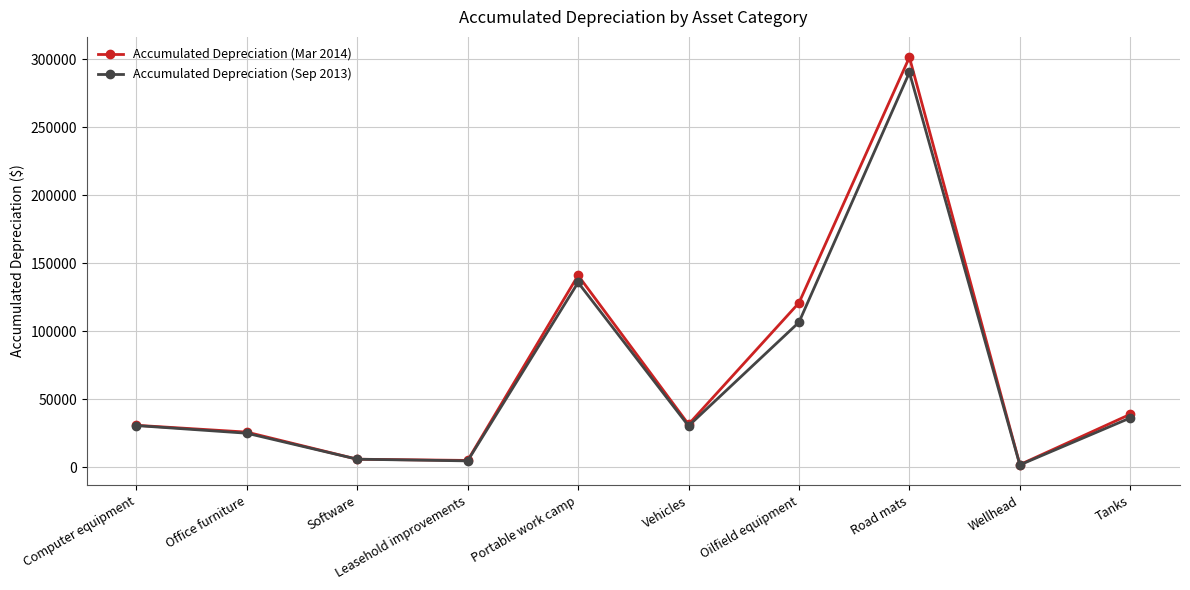

What position from the right is Vehicles?

5